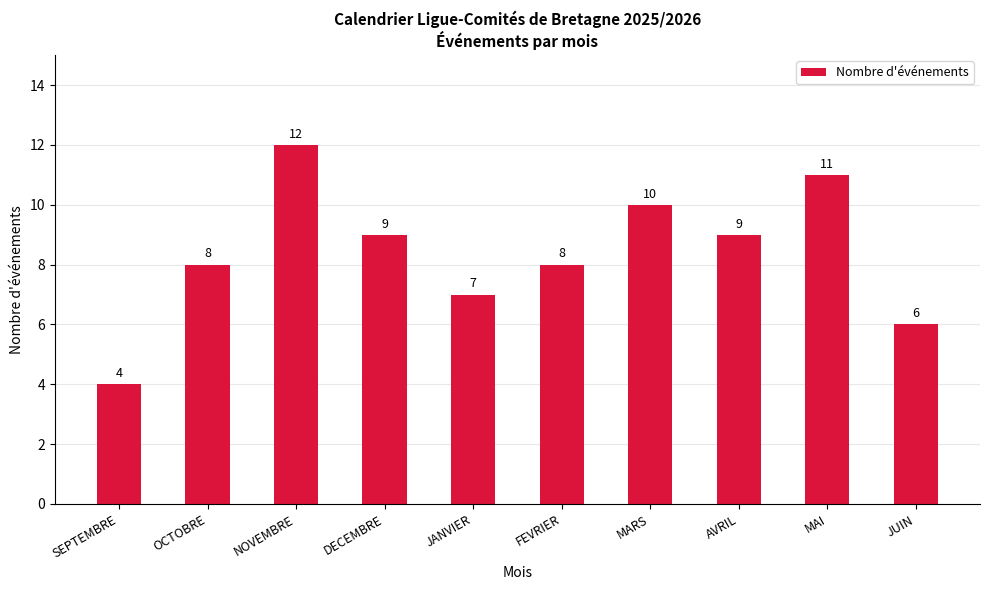

What is the label of the 4th bar from the left?

DECEMBRE